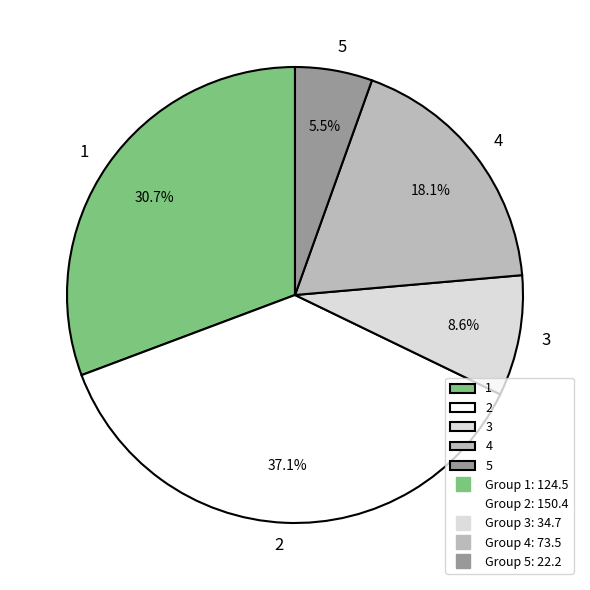

Approximately how many times larger is the value at 5 compared to 3?

0.6